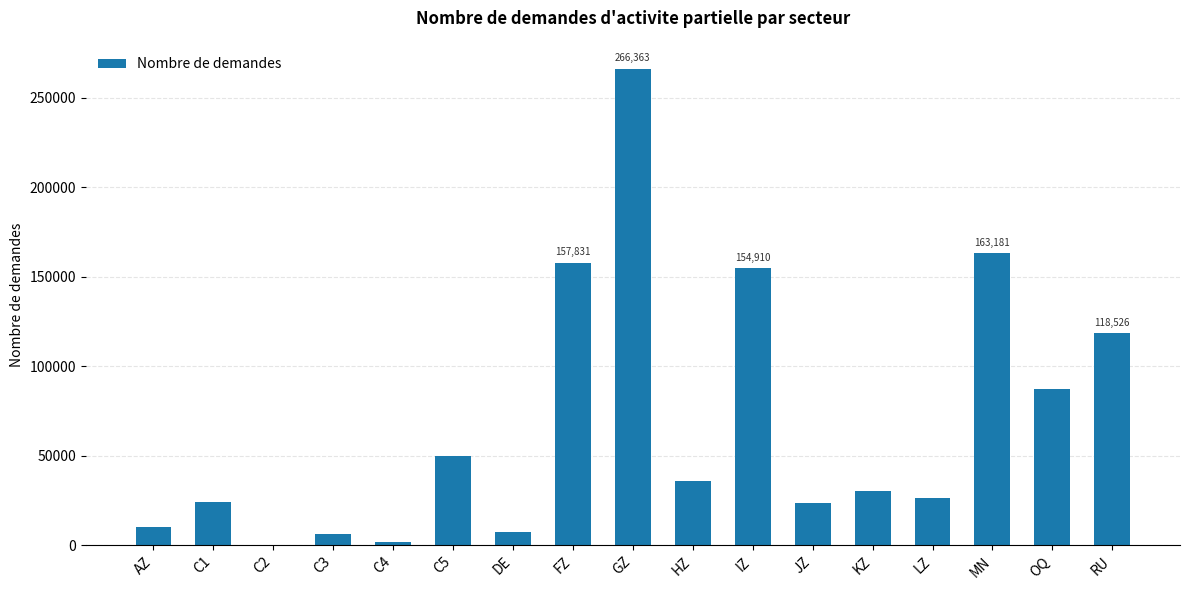

What is the difference between the values at MN and C1?

139100